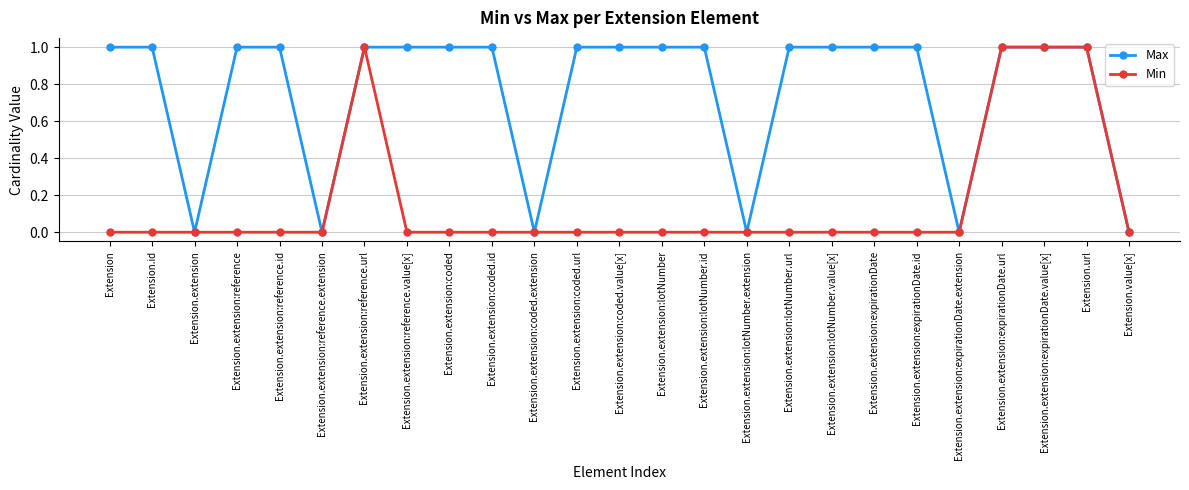

Rank the series by their average value, from highest to lowest.

Max, Min